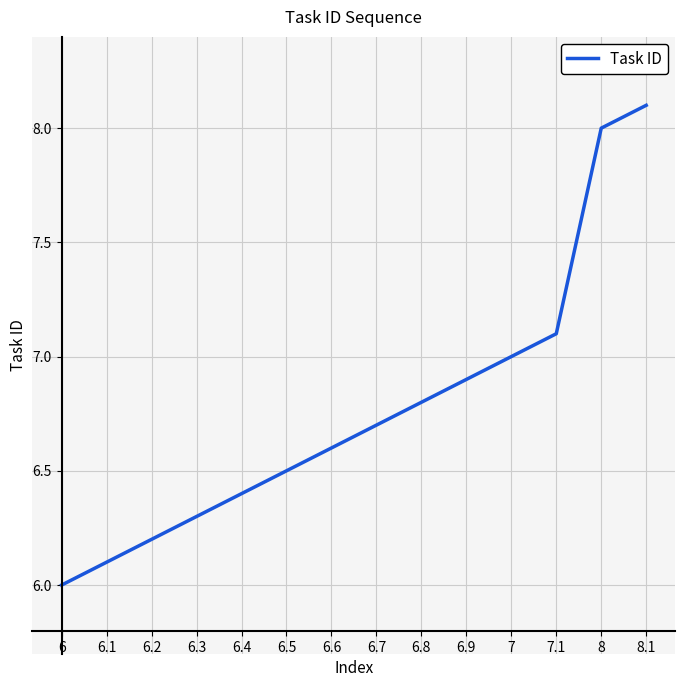

What is the difference between the values at 8.1 and 6.5?

1.6